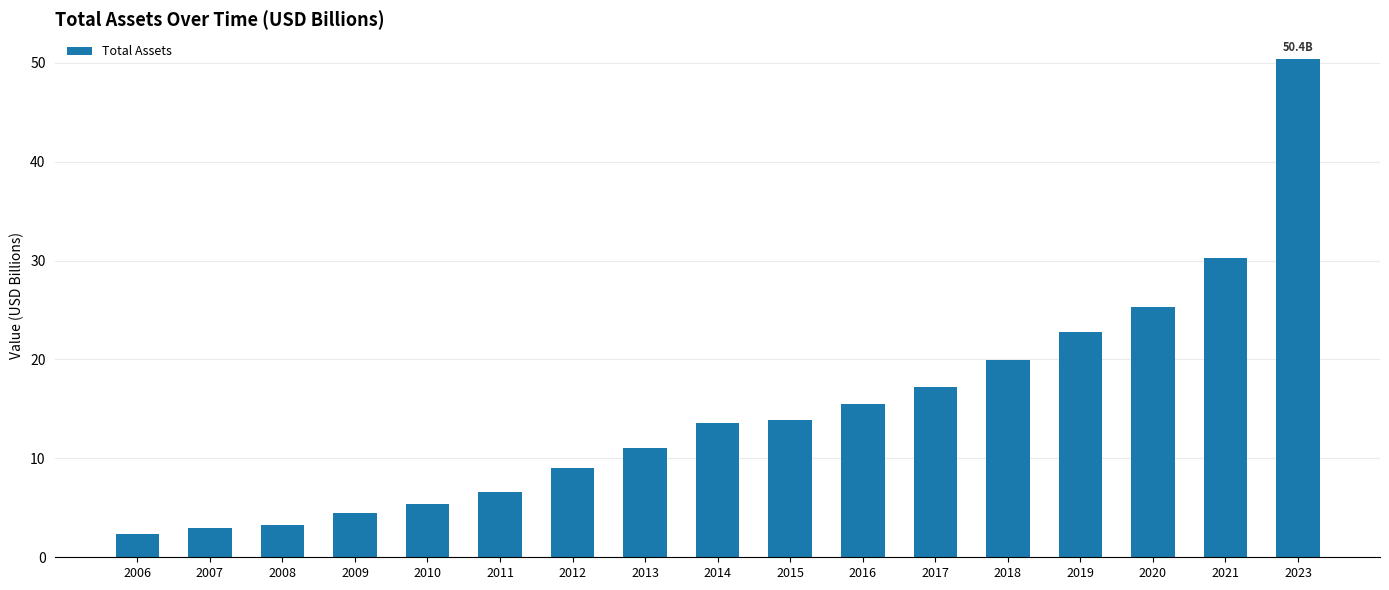

What is the difference between the second highest and second lowest values?

27.3